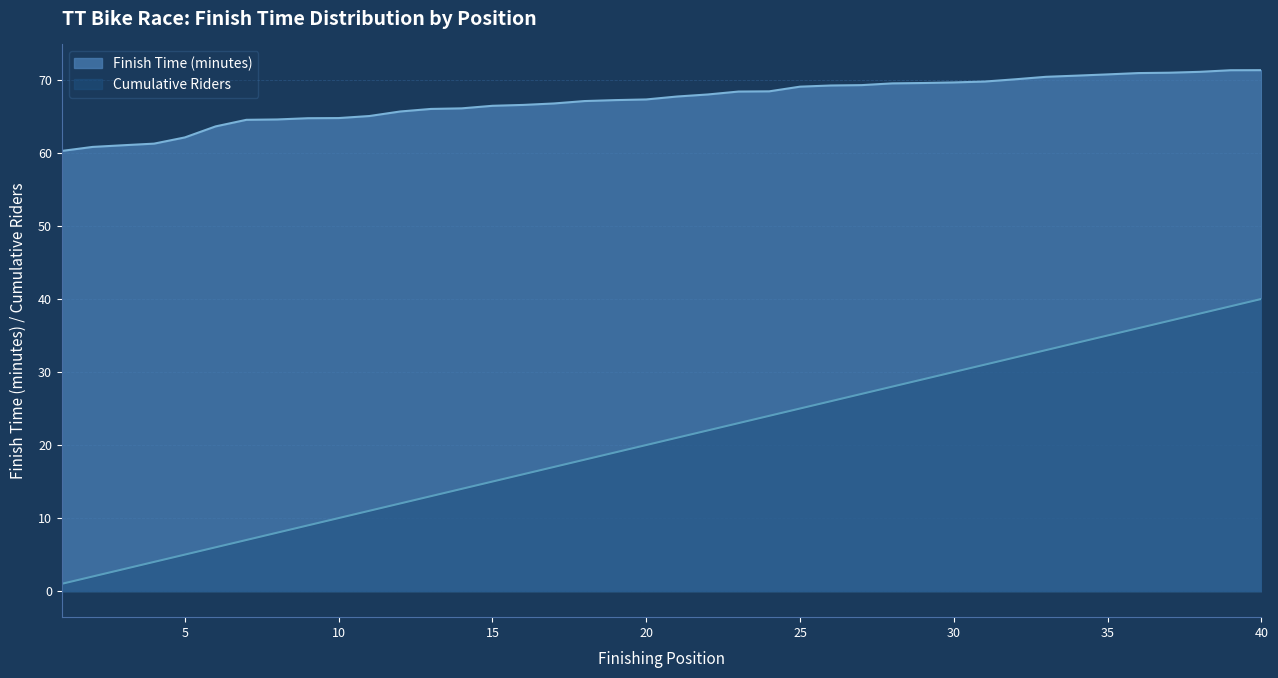

True or false: Cumulative Riders and Finish Time (minutes) cross at least once.

False